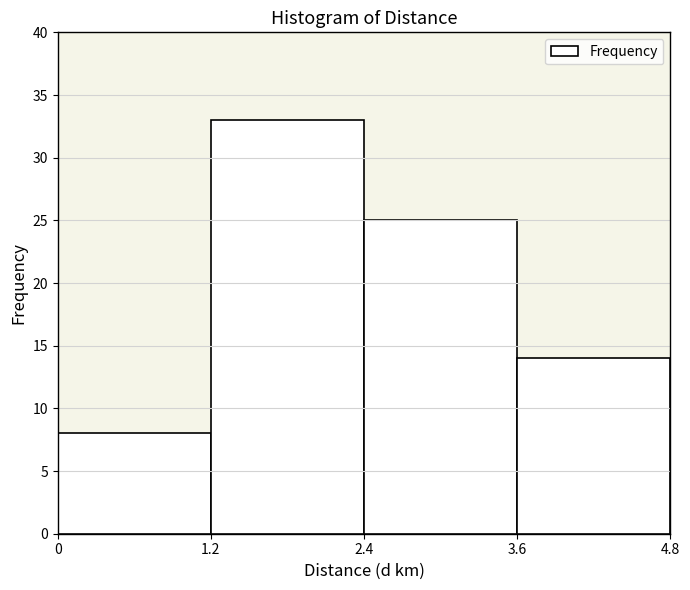

Reading left to right, list every bar in this chart as the range it spans on the x-axis followed by its height. The values are not printed on the chart, so give them approximately, as read against the axis.

0 to 1.2: 8
1.2 to 2.4: 33
2.4 to 3.6: 25
3.6 to 4.8: 14